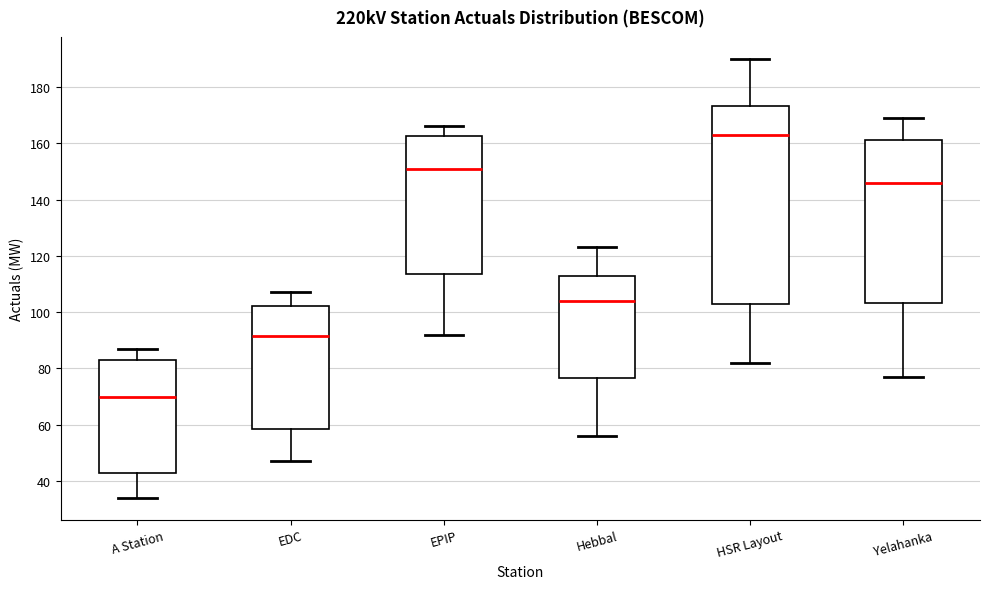

Which box has the lowest median line?

A Station